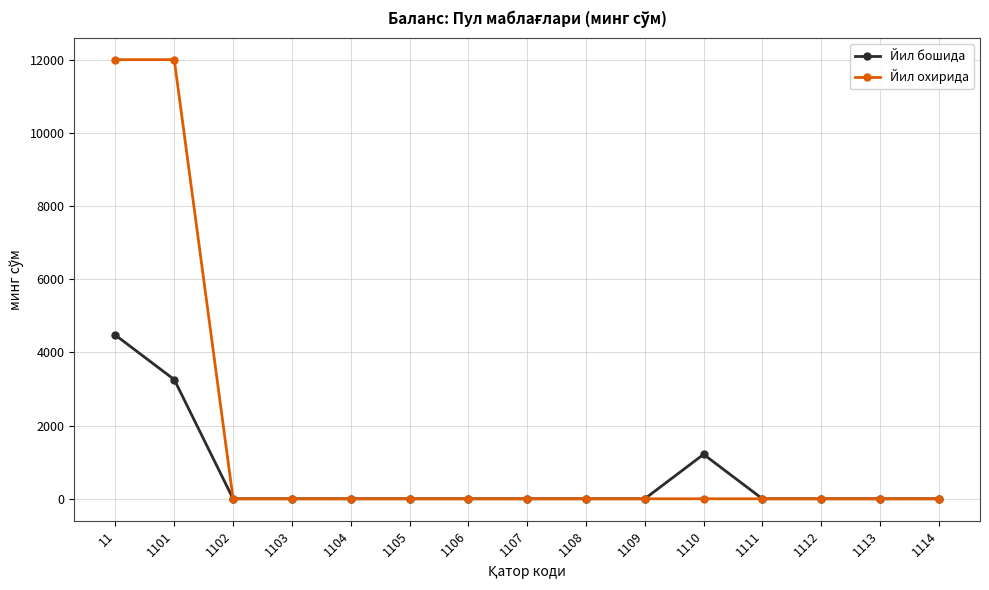

At how many categories does at least one series exceed 4240?

2